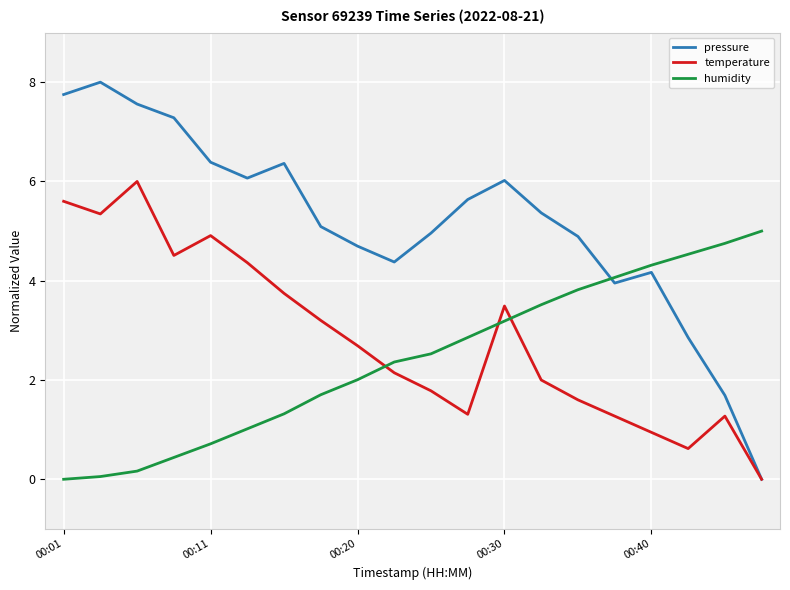

Which series has the widest spread of values?

pressure